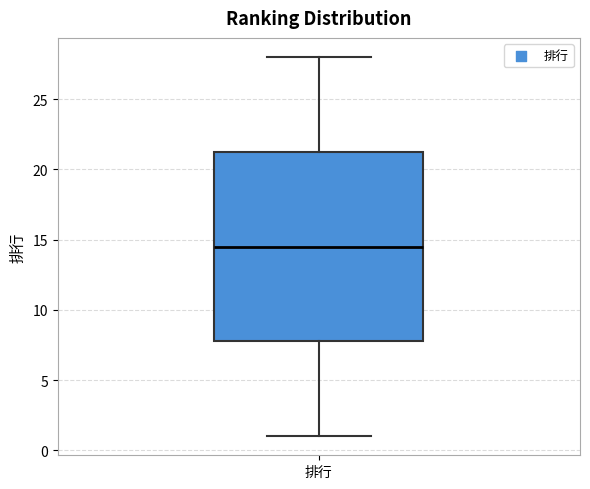

Transcribe this box plot: give where the median line is, the range the box spans, and where the two whiskers end, as read against the y-axis. The values are not printed on the chart, so give them approximately, as read against the axis.

median 14.5, box 8.0 to 21.5, whiskers 1.0 to 28.0